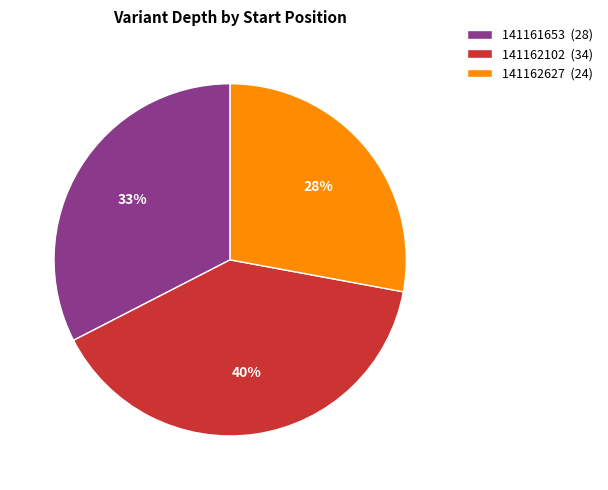

Do 141162627 (24) and 141161653 (28) together represent more than half of the pie?

Yes